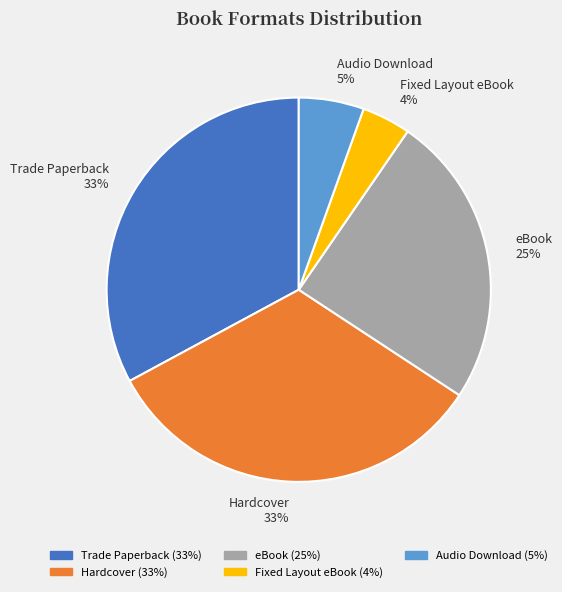

To the nearest percent, what percentage of the pie is Fixed Layout eBook?

4%